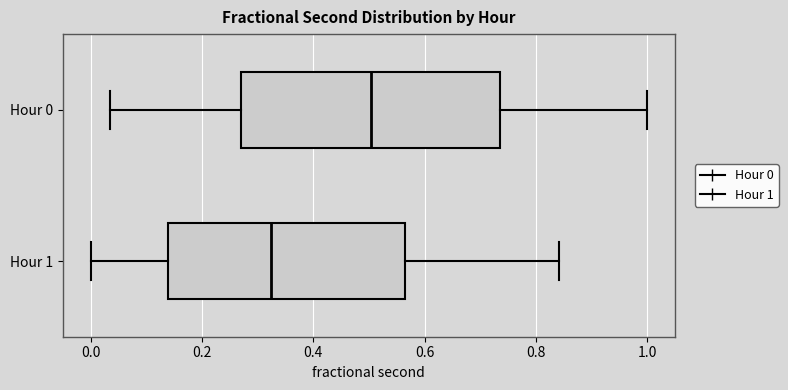

Comparing the boxes themselves (not the whiskers), which one is the widest?

Hour 0